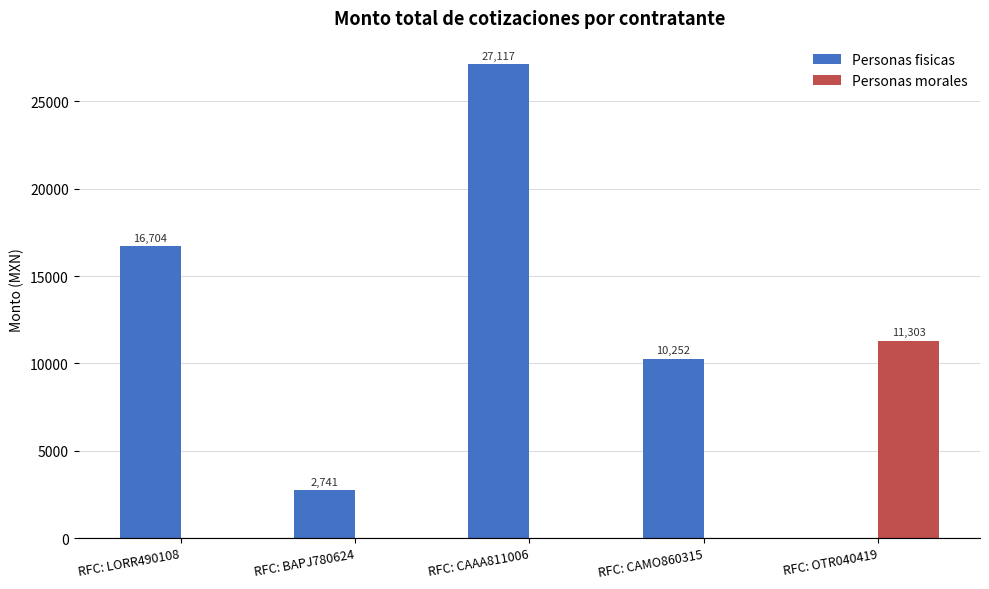

At which category is the sum across all series the highest?

RFC: CAAA811006